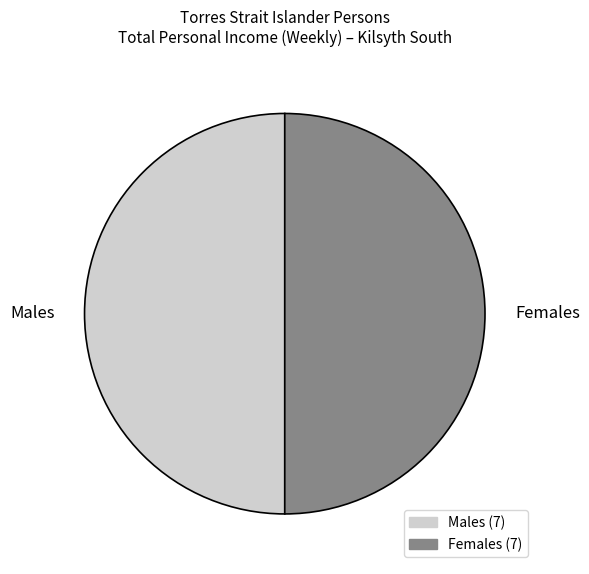

Is it true that Males is 50% of the pie?

True